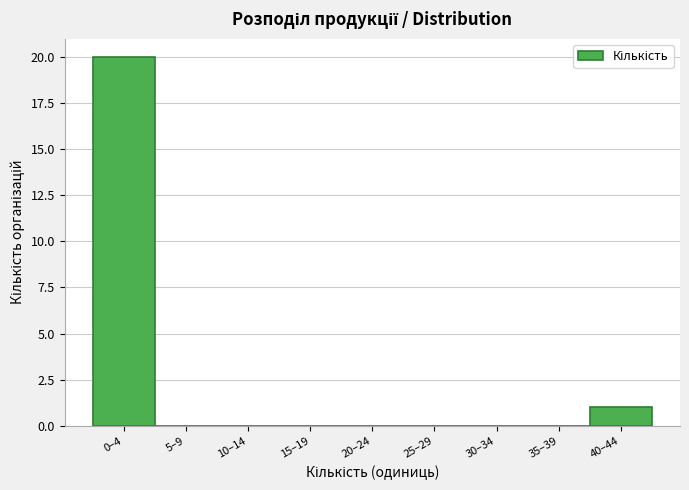

Reading right to left, list all the values displayed in this chart.

40–44=1	35–39=0	30–34=0	25–29=0	20–24=0	15–19=0	10–14=0	5–9=0	0–4=20